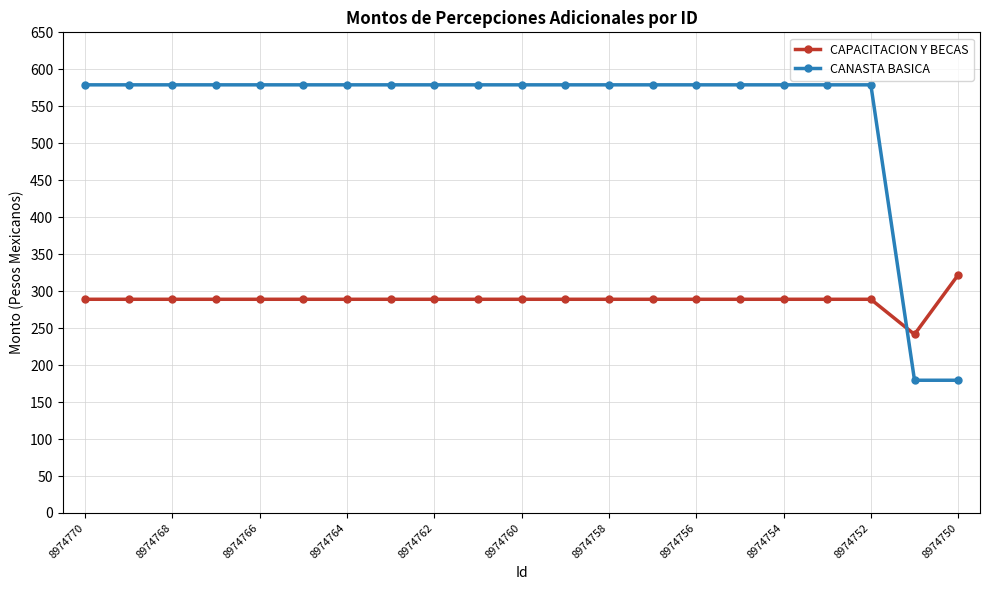

Rank the series by their average value, from lowest to highest.

CAPACITACION Y BECAS, CANASTA BASICA